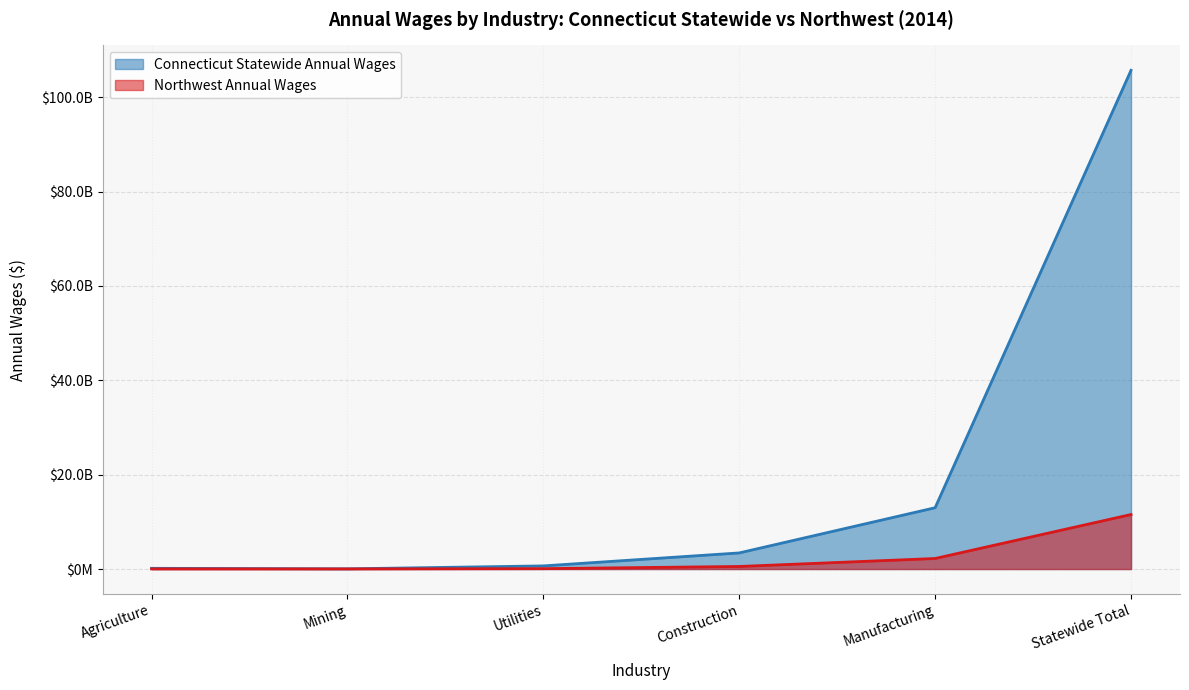

What is the total value across all series at Statewide Total?

117228470966